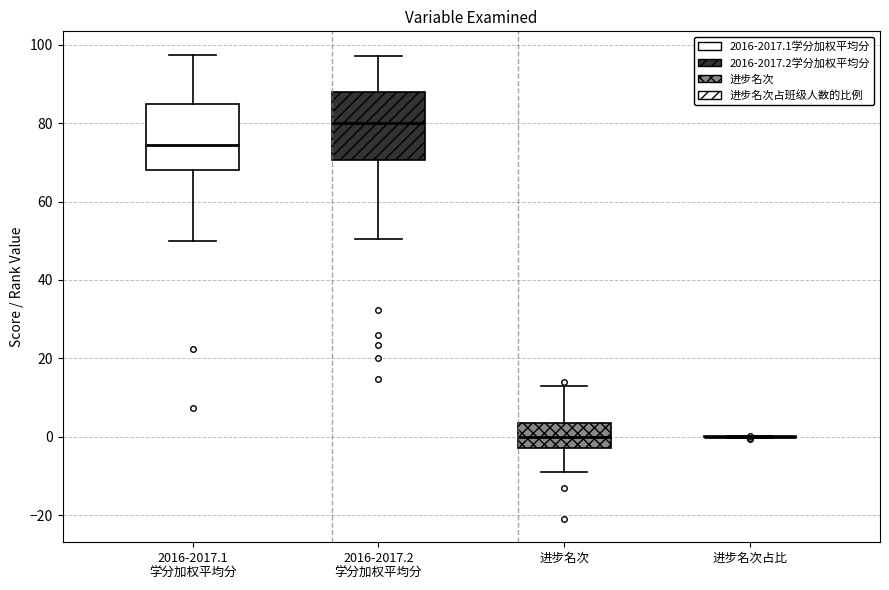

Reading left to right, read every box against the y-axis: the position of its median line, the range the box covers, and the ends of its whiskers. The values are not printed on the chart, so give them approximately, as read against the axis.

2016-2017.1 学分加权平均分: median 74, box 68 to 86, whiskers 50 to 98
2016-2017.2 学分加权平均分: median 80, box 70 to 88, whiskers 50 to 98
进步名次: median 0, box -2 to 4, whiskers -8 to 14
进步名次占比: box collapsed to a line at 0, whiskers 0 to 0